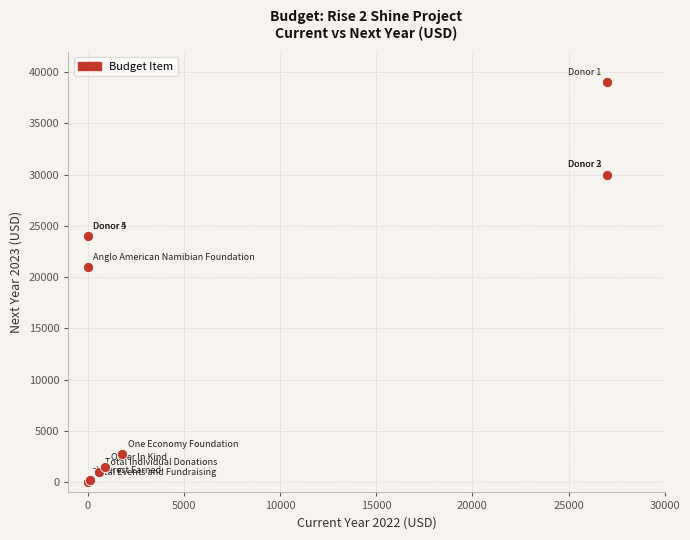

What Y value in the scatter plot is closest to 19500?

21000